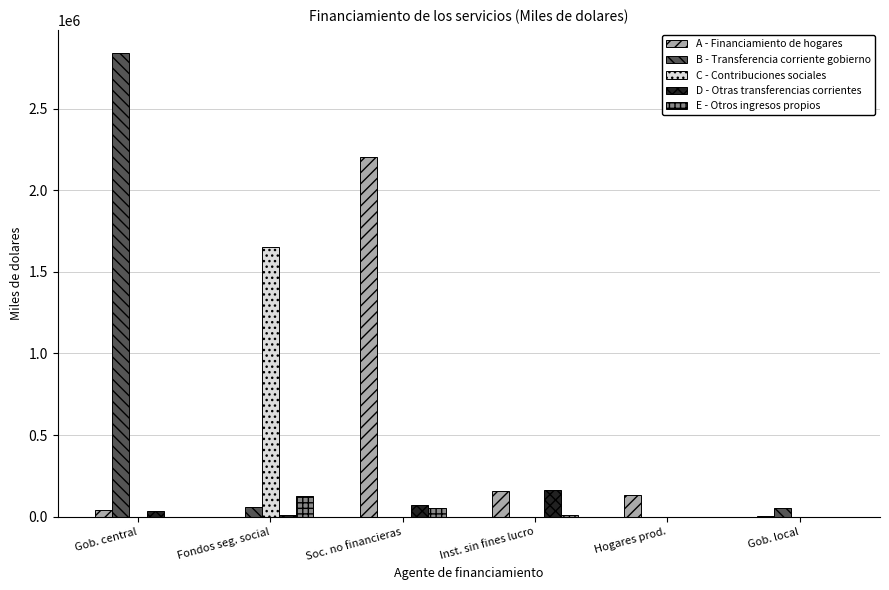

What is the maximum value shown in the chart?

2840785